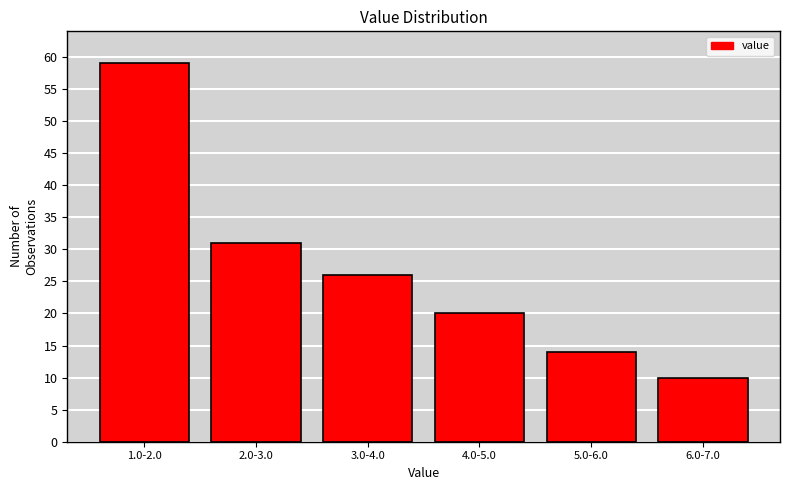

Reading right to left, list all the values displayed in this chart.

6.0-7.0=10	5.0-6.0=14	4.0-5.0=20	3.0-4.0=26	2.0-3.0=31	1.0-2.0=59